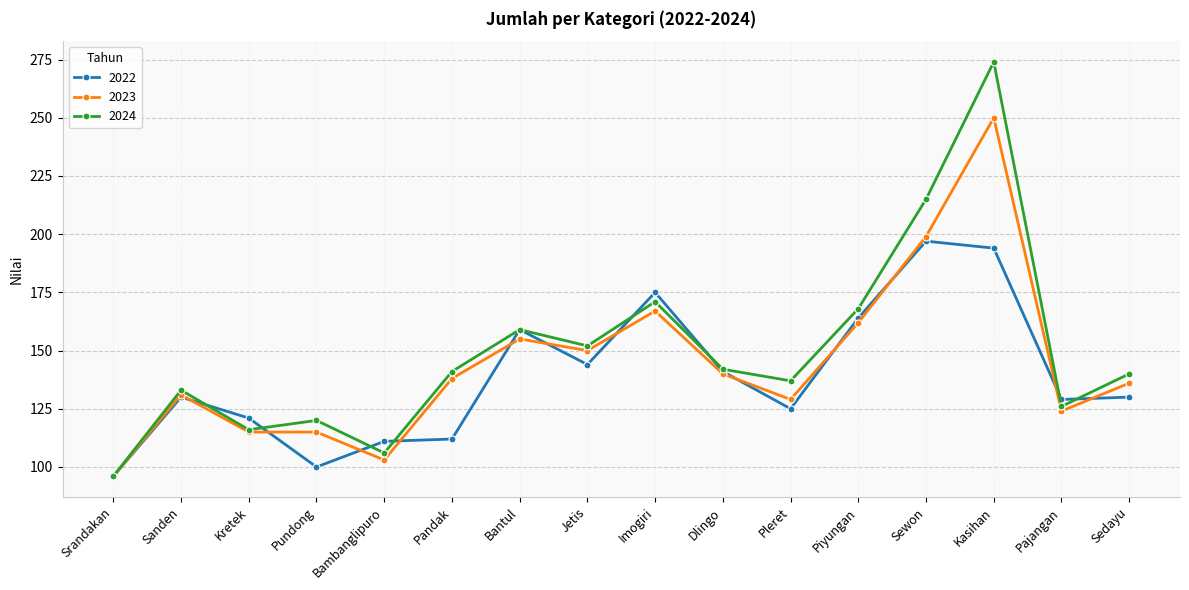

The value of 2024 at Sewon is 336. True or false?

False